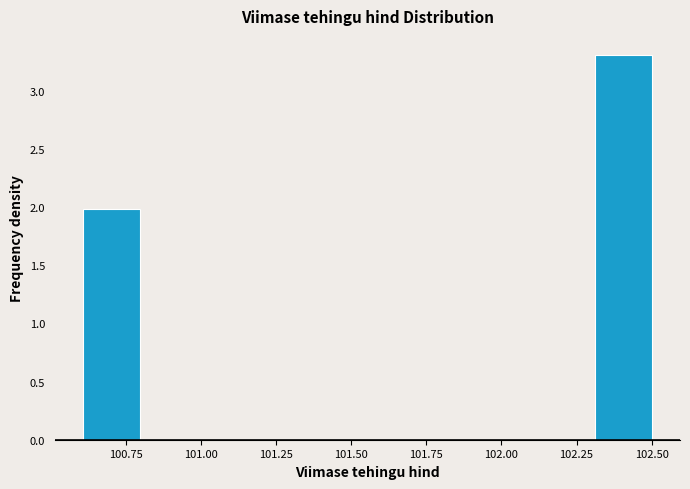

Read against the x-axis, roughly where is the centre of the tallest bar?

102.40